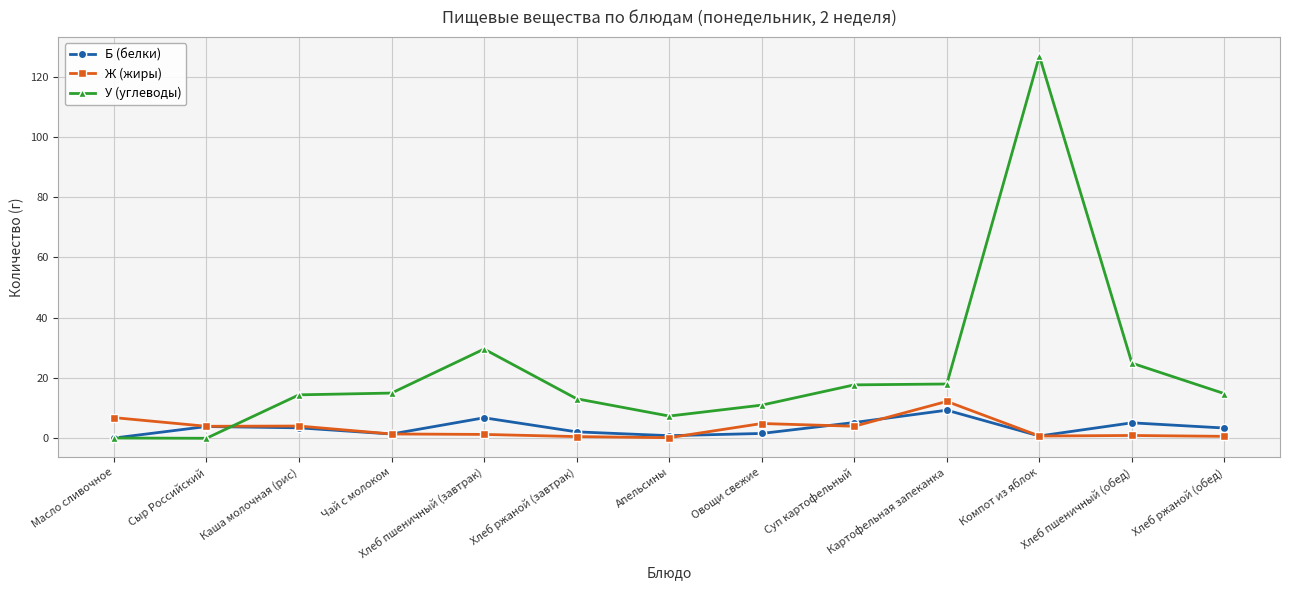

At which label does Б (белки) reach its peak?

Картофельная запеканка